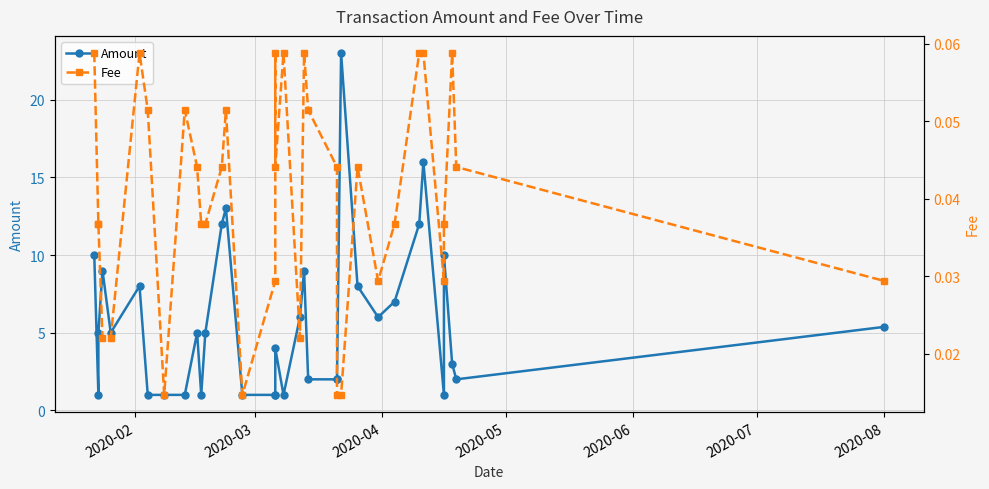

Which series has the widest spread of values?

Amount